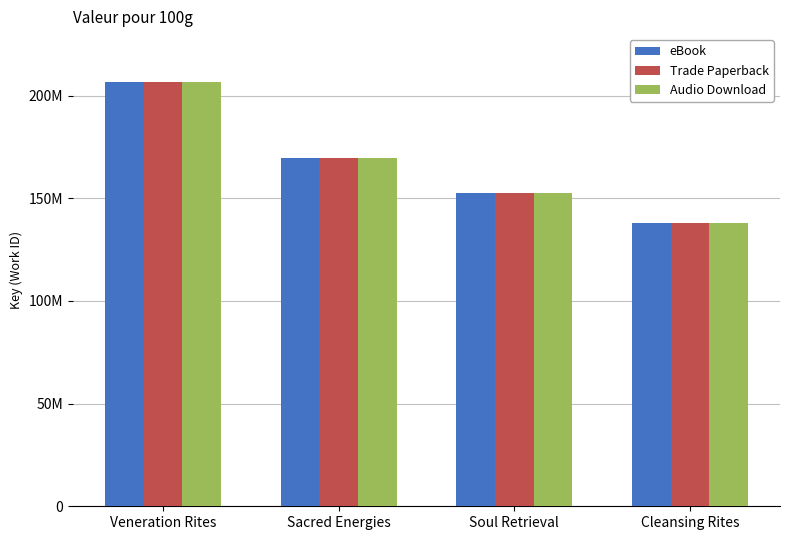

Does the chart contain any negative values?

No